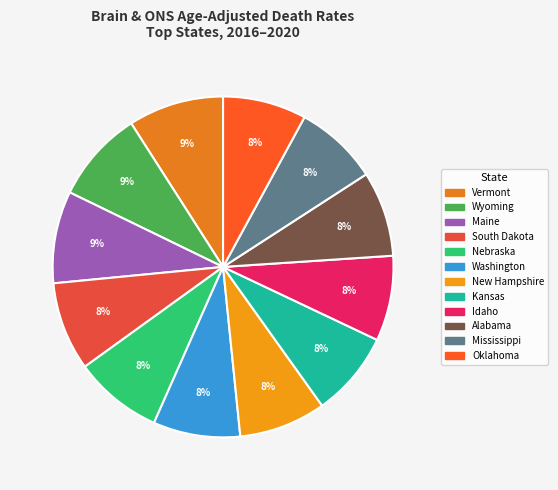

Does any single category account for the majority?

No